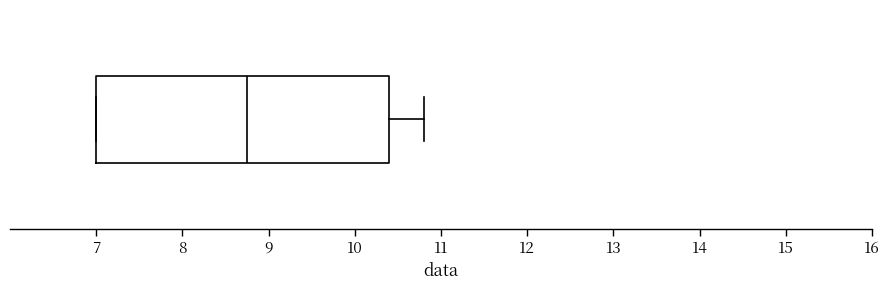

Read this box plot against the x-axis: the position of the median line, the range covered by the box, and the ends of both whiskers. The values are not printed on the chart, so give them approximately, as read against the axis.

median 8.8, box 7.0 to 10.4, whiskers 7.0 to 10.8